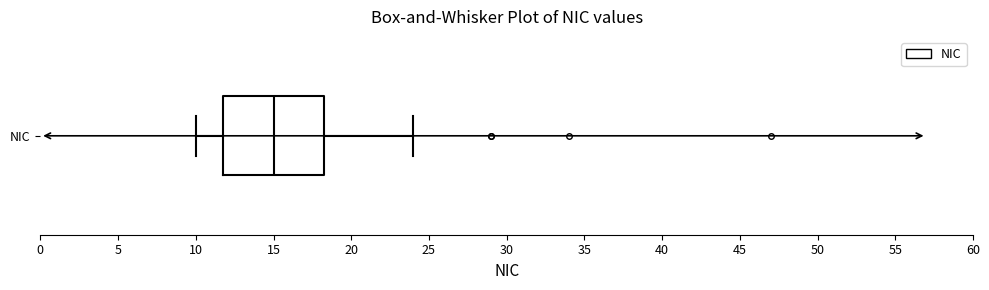

Transcribe this box plot: give where the median line is, the range the box spans, and where the two whiskers end, as read against the x-axis. The values are not printed on the chart, so give them approximately, as read against the axis.

median 15.0, box 12.0 to 18.5, whiskers 10.0 to 24.0